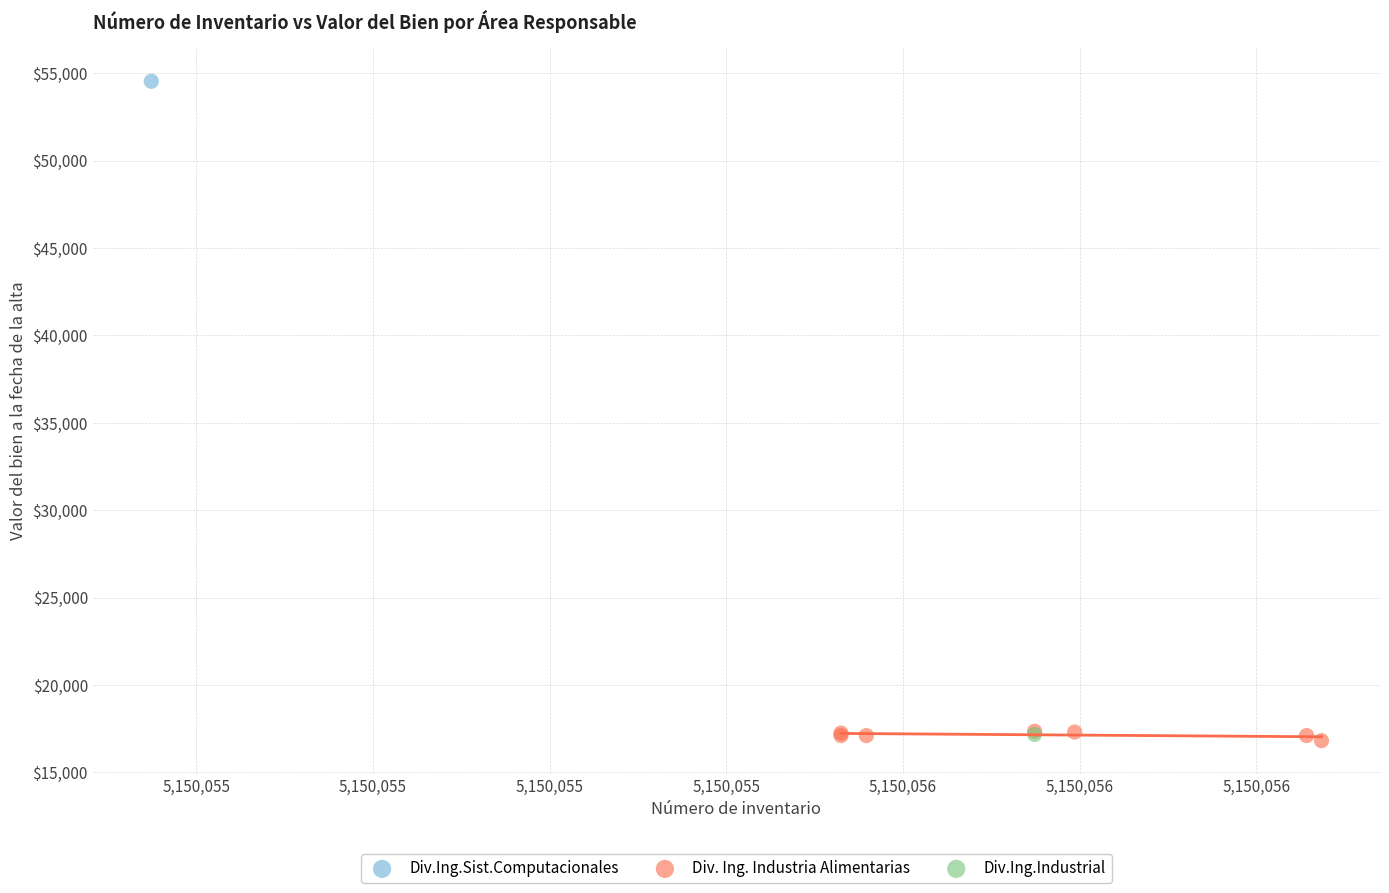

What are all the series names shown in the legend?

Div.Ing.Sist.Computacionales, Div. Ing. Industria Alimentarias, Div.Ing.Industrial